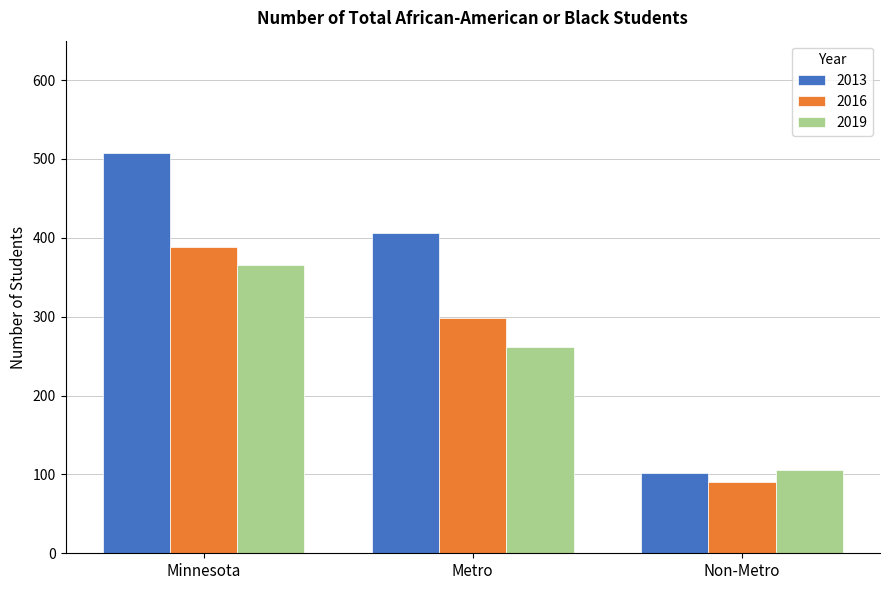

What is the total value across all series at Non-Metro?

297